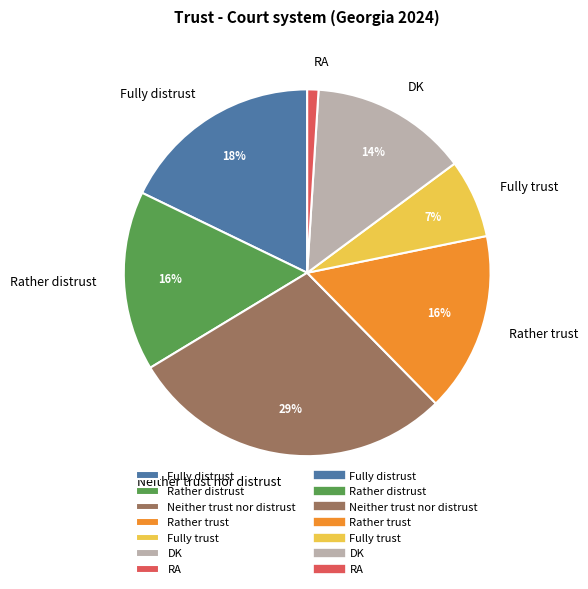

To the nearest percent, what is the combined percentage of Fully distrust and Rather distrust?

34%